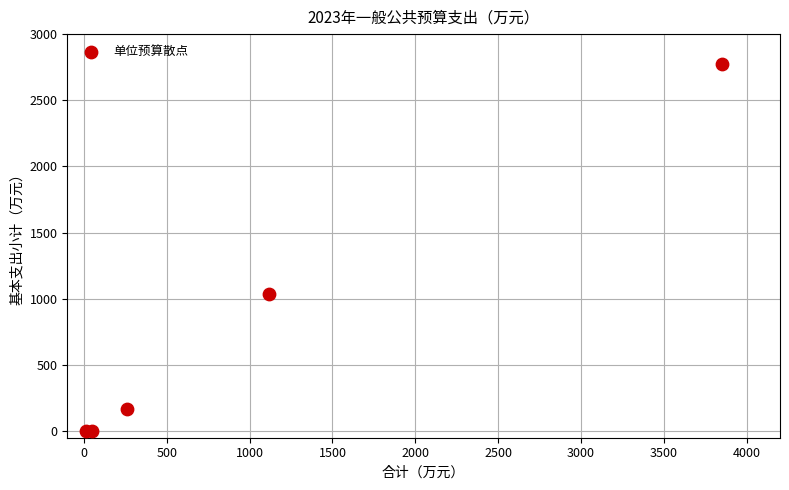

What Y value in the scatter plot is closest to 1387?

1036.6